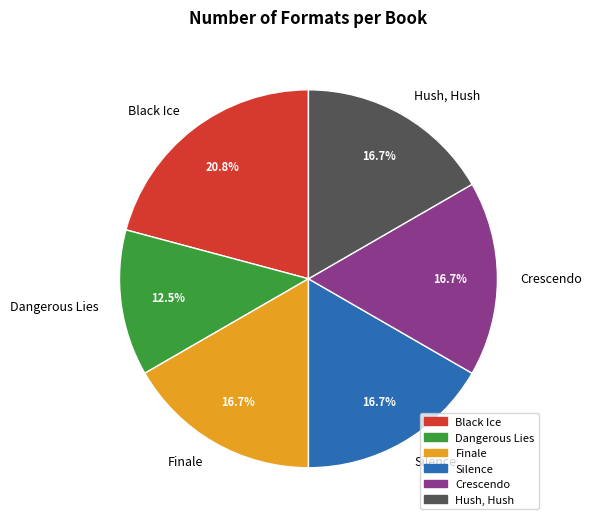

Does any single category account for the majority?

No